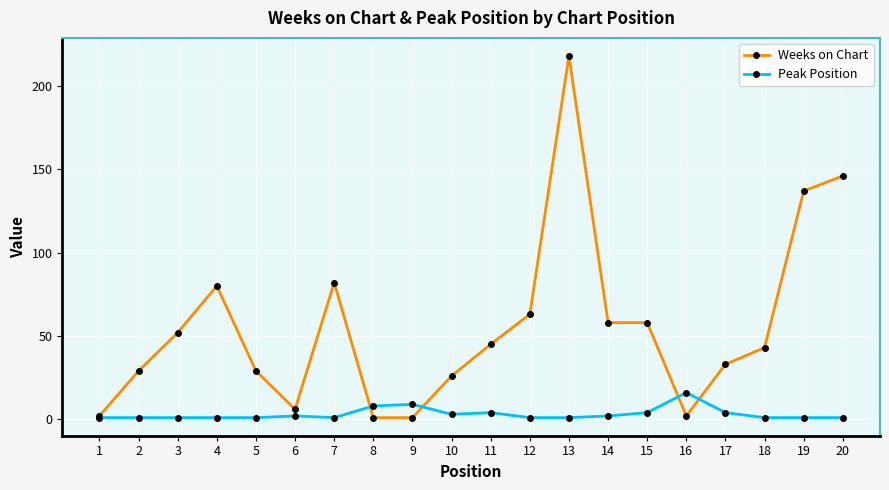

What is the difference between the maximum and minimum values in the Weeks on Chart series?

217